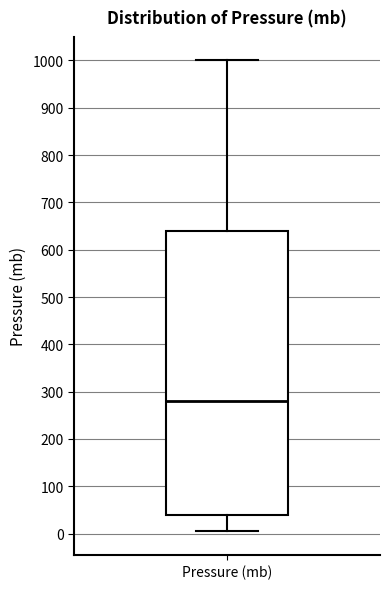

Transcribe this box plot: give where the median line is, the range the box spans, and where the two whiskers end, as read against the y-axis. The values are not printed on the chart, so give them approximately, as read against the axis.

median 280, box 40 to 640, whiskers 10 to 1000